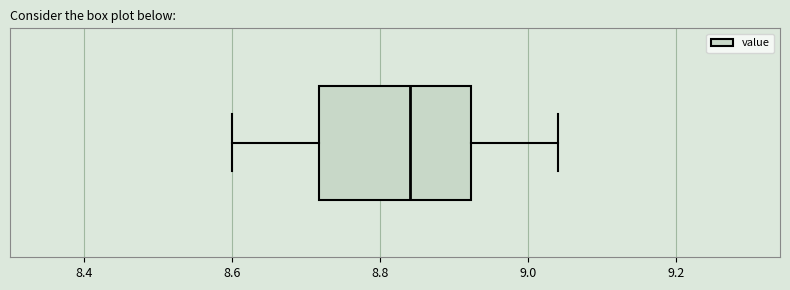

Transcribe this box plot: give where the median line is, the range the box spans, and where the two whiskers end, as read against the x-axis. The values are not printed on the chart, so give them approximately, as read against the axis.

median 8.84, box 8.72 to 8.92, whiskers 8.60 to 9.04